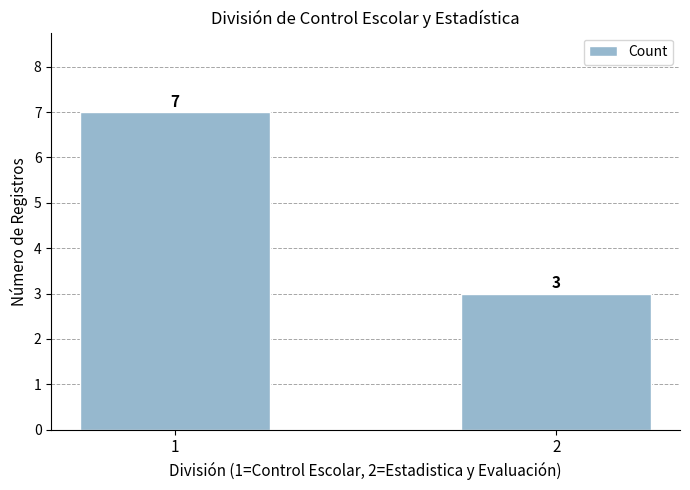

What is the average value?

5